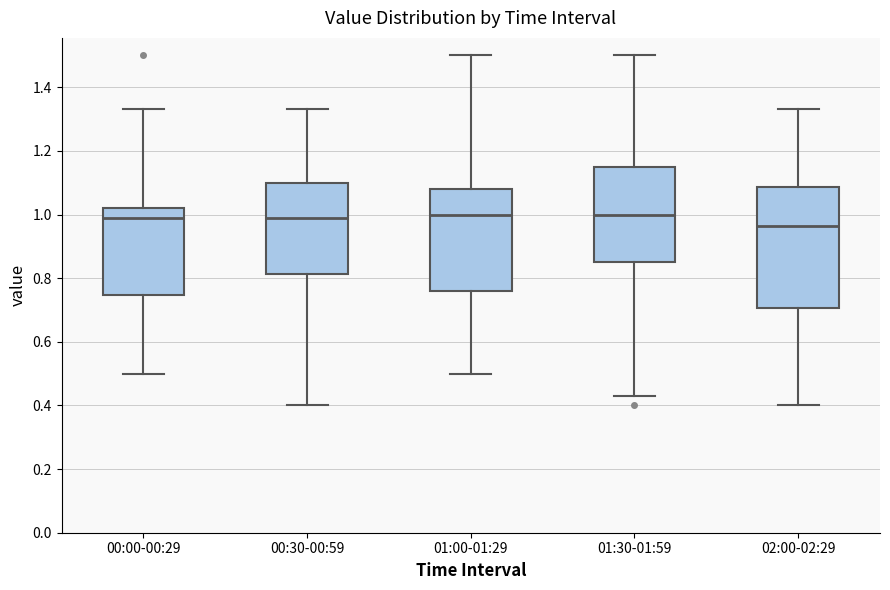

Reading left to right, transcribe this box plot: for each box, give where its median line is, the range the box spans, and where its two whiskers end, as read against the y-axis. The values are not printed on the chart, so give them approximately, as read against the axis.

00:00-00:29: median 1.00, box 0.74 to 1.02, whiskers 0.50 to 1.34
00:30-00:59: median 1.00, box 0.82 to 1.10, whiskers 0.40 to 1.34
01:00-01:29: median 1.00, box 0.76 to 1.08, whiskers 0.50 to 1.50
01:30-01:59: median 1.00, box 0.86 to 1.16, whiskers 0.44 to 1.50
02:00-02:29: median 0.96, box 0.70 to 1.08, whiskers 0.40 to 1.34